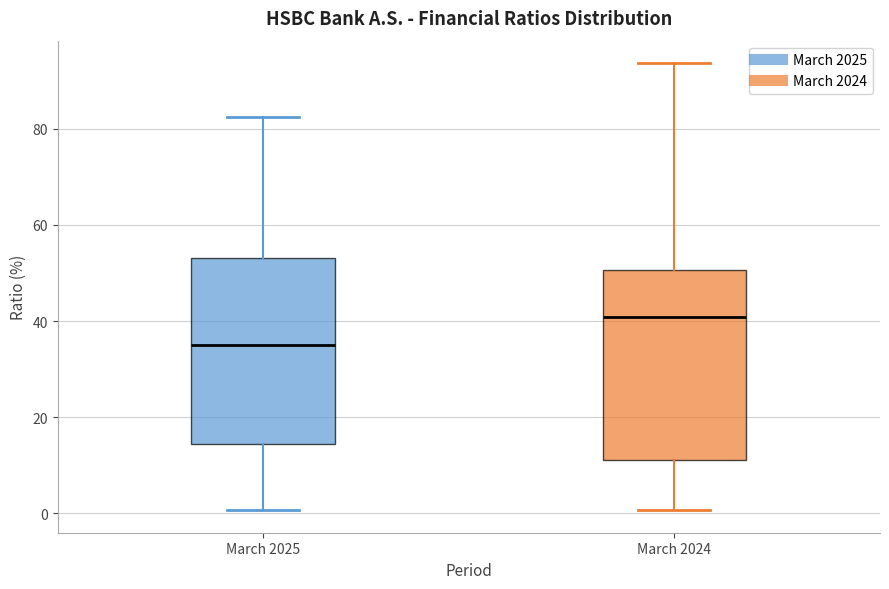

Reading left to right, read every box against the y-axis: the position of its median line, the range the box covers, and the ends of its whiskers. The values are not printed on the chart, so give them approximately, as read against the axis.

March 2025: median 36, box 14 to 54, whiskers 0 to 82
March 2024: median 40, box 12 to 50, whiskers 0 to 94